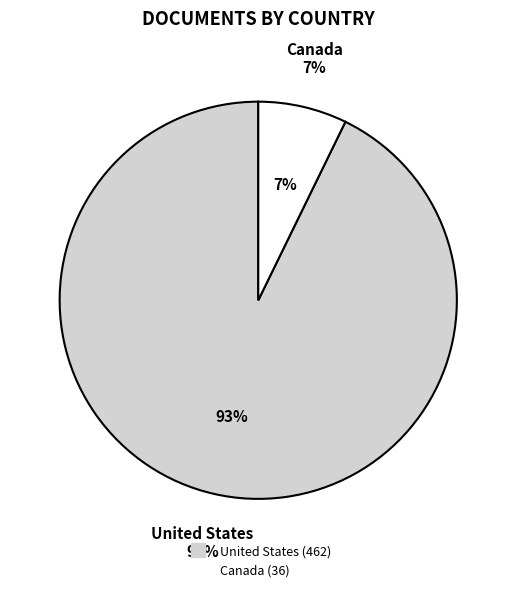

What is the largest slice in the pie chart?

United States